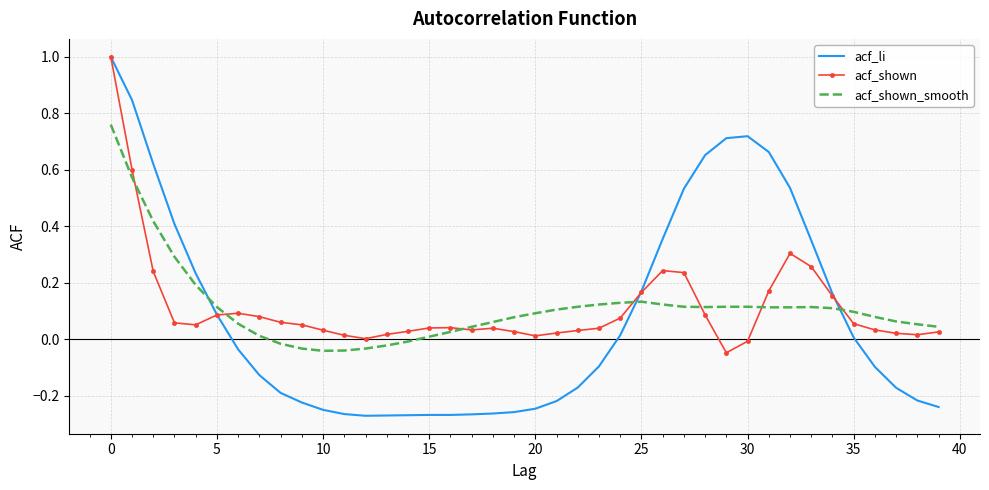

What is the maximum value shown in the chart?

1.0